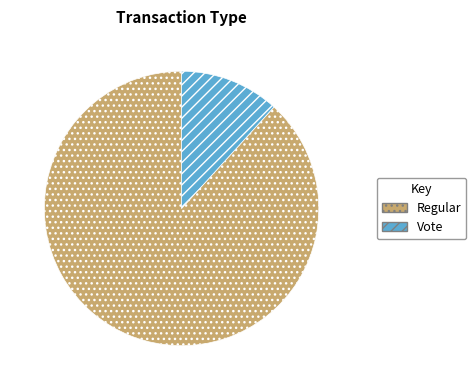

Which category has the smallest portion of the pie?

Vote